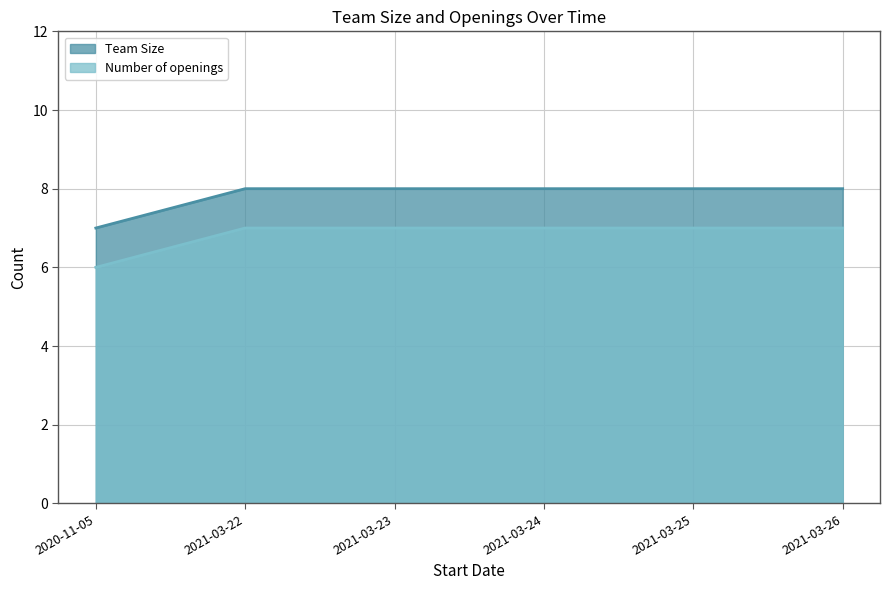

What is the average value of the Team Size series?

8